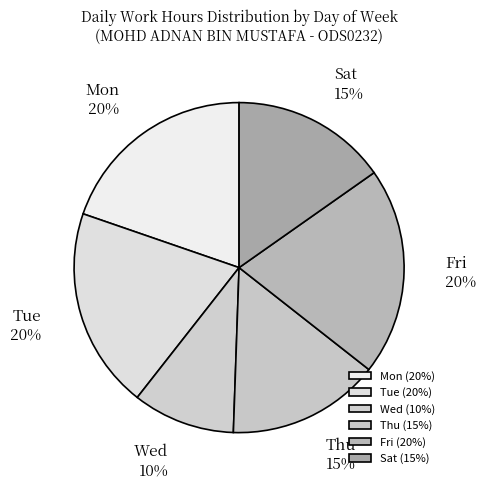

How many slices are in this pie chart?

6